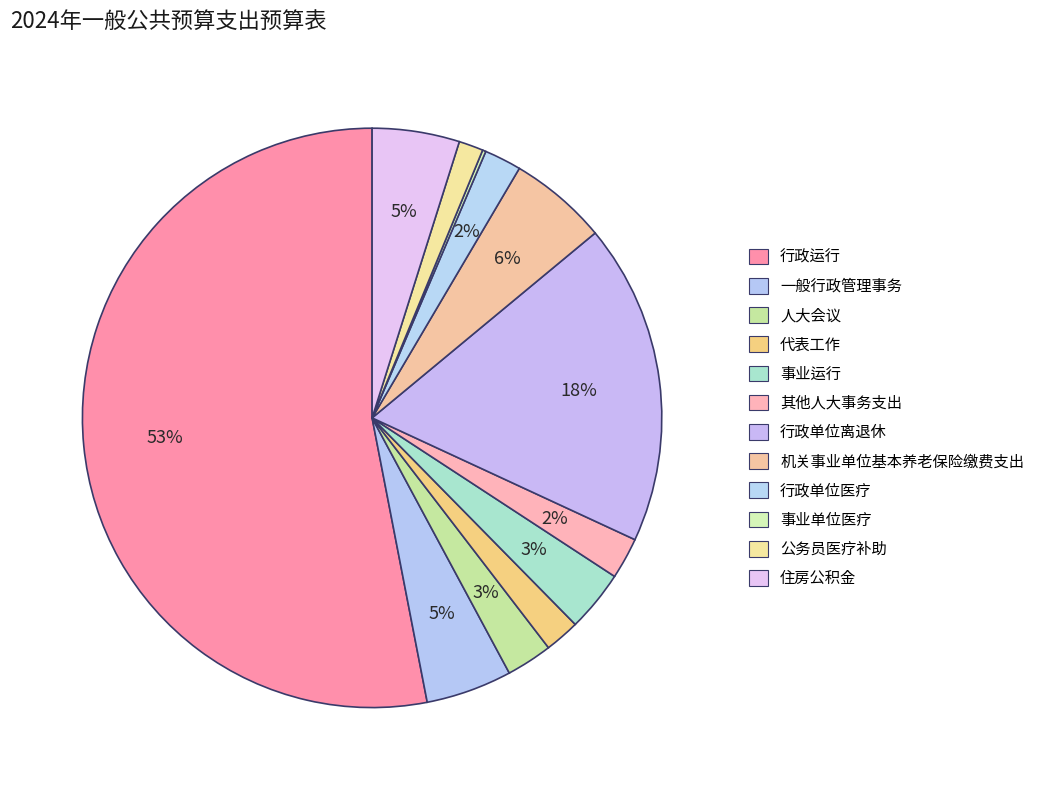

Rank the categories by value from lowest to highest.

事业单位医疗, 公务员医疗补助, 代表工作, 行政单位医疗, 其他人大事务支出, 人大会议, 事业运行, 一般行政管理事务, 住房公积金, 机关事业单位基本养老保险缴费支出, 行政单位离退休, 行政运行